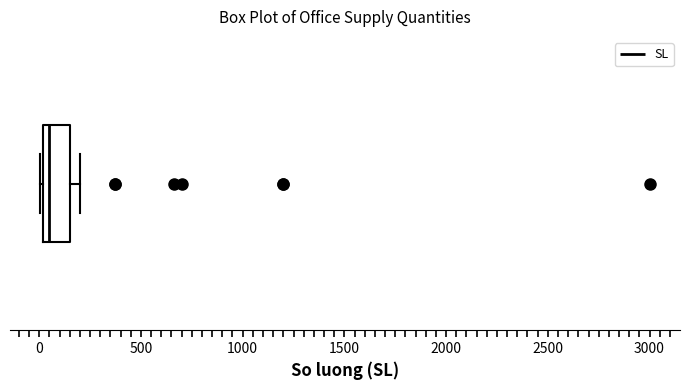

Where is the right edge of the box on the x-axis? The values are not printed on the chart, so give them approximately, as read against the axis.

150